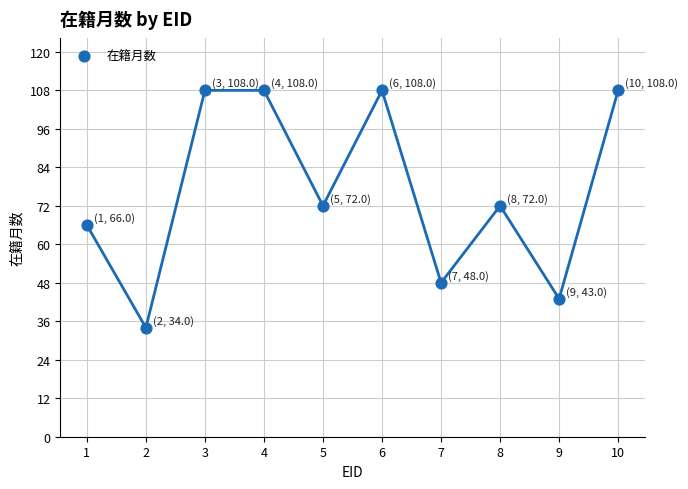

What is the average X value?

6